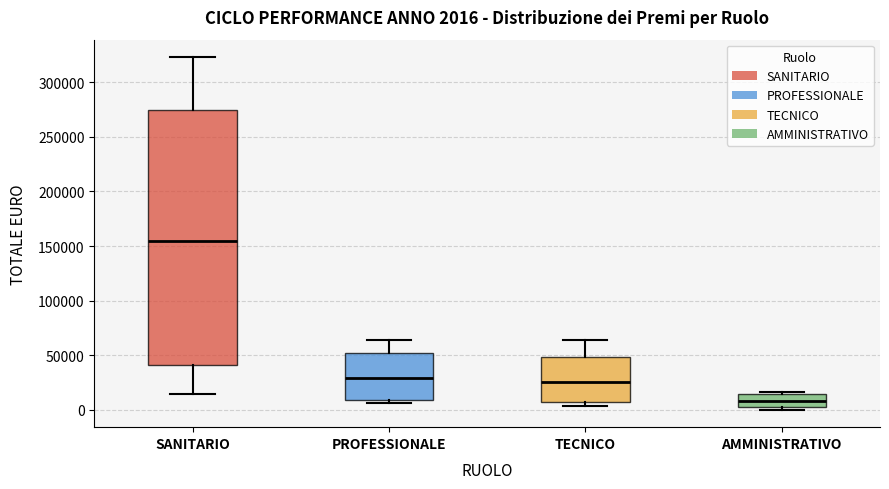

Which box is the tallest, from its lower edge to its upper edge?

SANITARIO